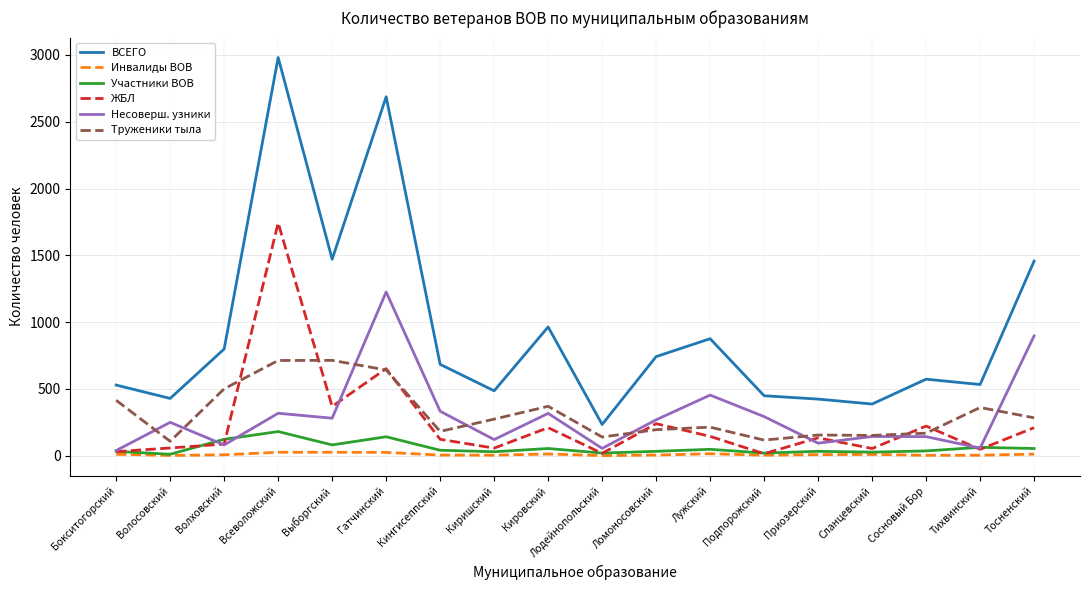

Does the chart have visible grid lines?

Yes